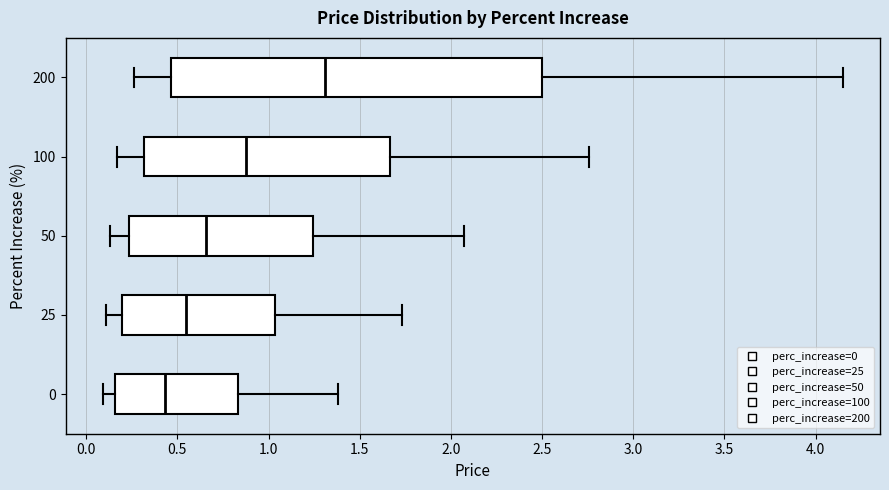

Comparing the boxes themselves (not the whiskers), which one is the widest?

200